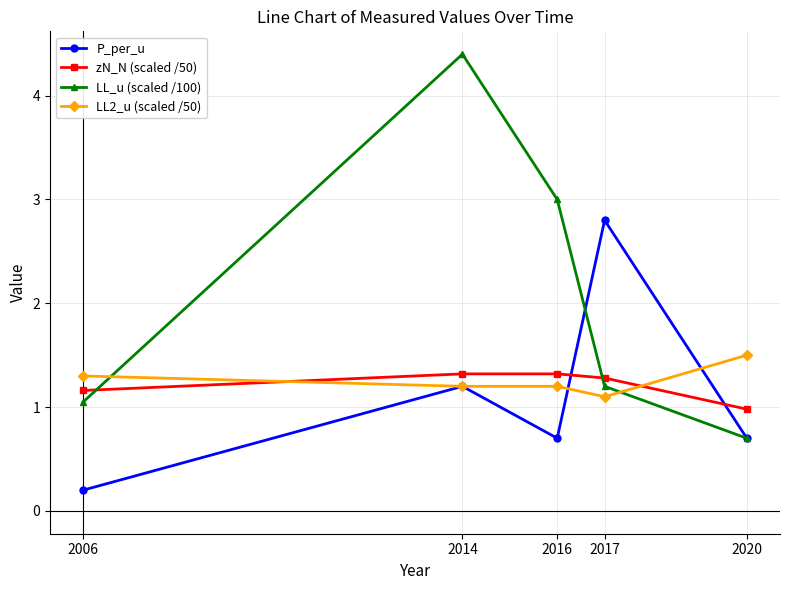

What is the maximum value for zN_N (scaled /50)?

1.3